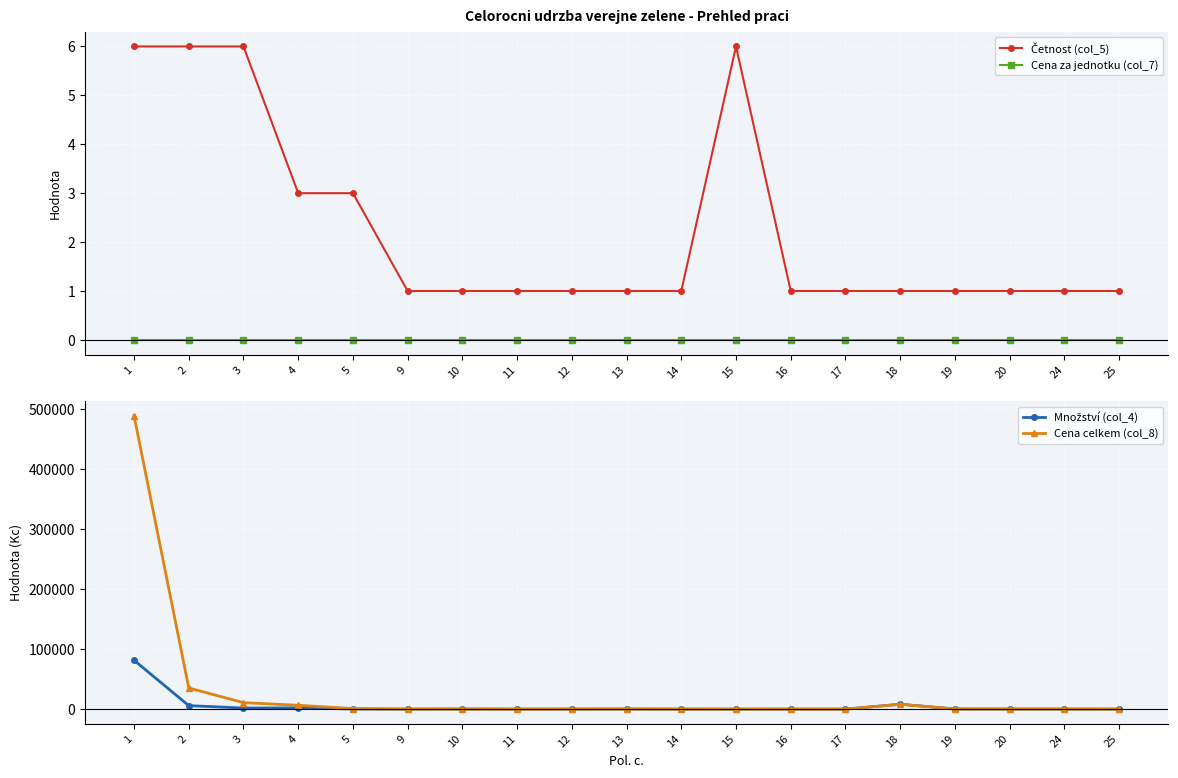

Which series changed the most between 4 and 12?

Cena celkem (col_8)